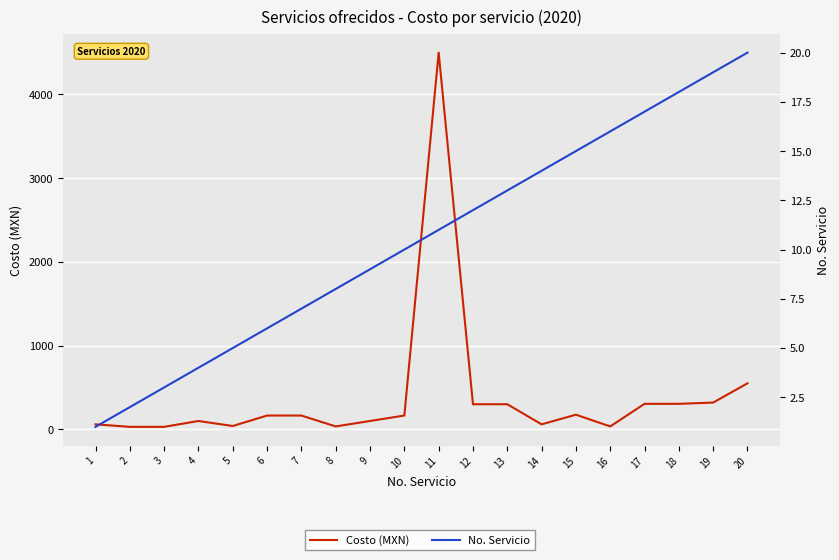

What are all the series names shown in the legend?

Costo (MXN), No. Servicio